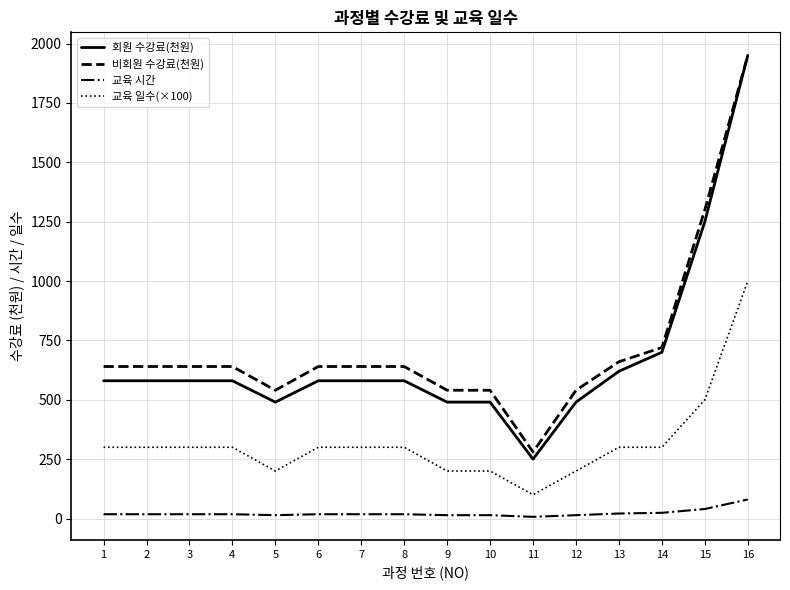

How many values in the 회원 수강료(천원) series are below 580?

5